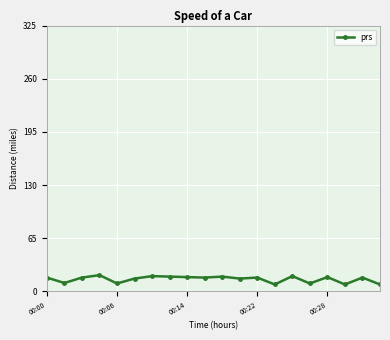

True or false: there are more than 2 points higher than both neighbors.

True